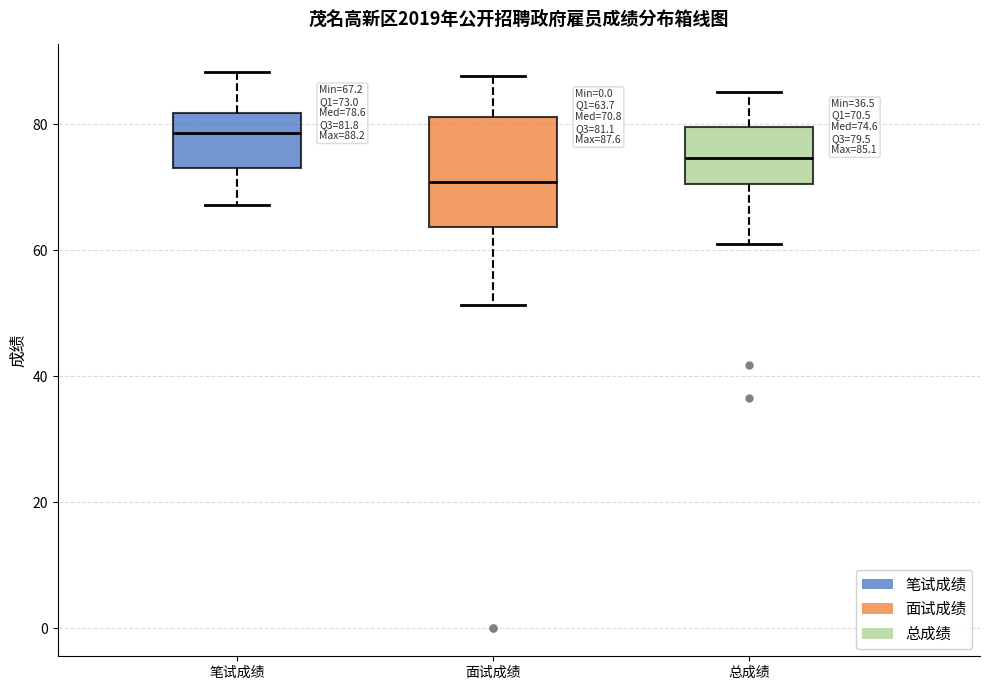

Comparing the boxes themselves (not the whiskers), which one is the tallest?

面试成绩